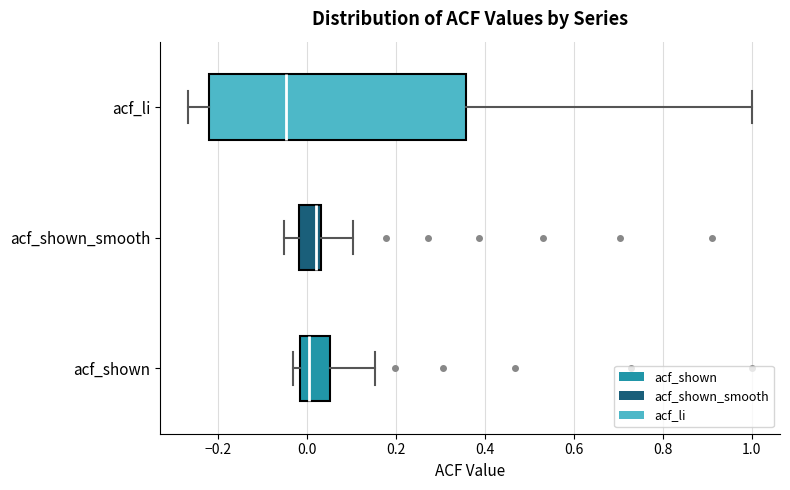

Reading bottom to top, read every box against the x-axis: the position of its median line, the range the box covers, and the ends of its whiskers. The values are not printed on the chart, so give them approximately, as read against the axis.

acf_shown: median 0.00, box -0.02 to 0.06, whiskers -0.04 to 0.16
acf_shown_smooth: median 0.02, box -0.02 to 0.04, whiskers -0.06 to 0.10
acf_li: median -0.04, box -0.22 to 0.36, whiskers -0.26 to 1.00